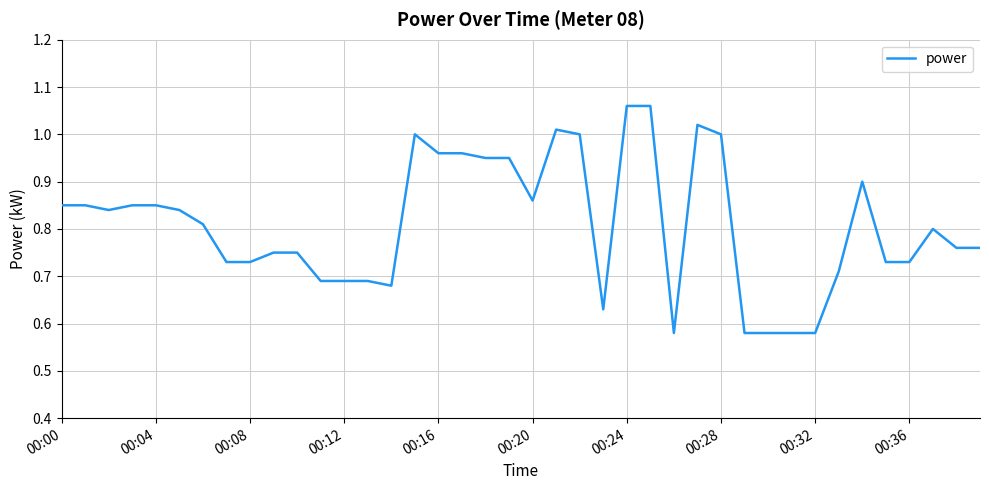

What is the difference between the maximum and minimum values?

0.5